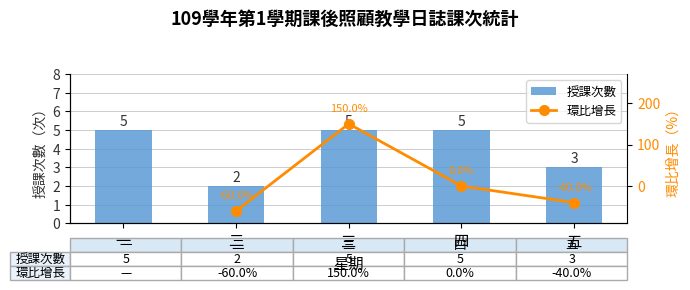

Between 四 and 二, which is larger?

四